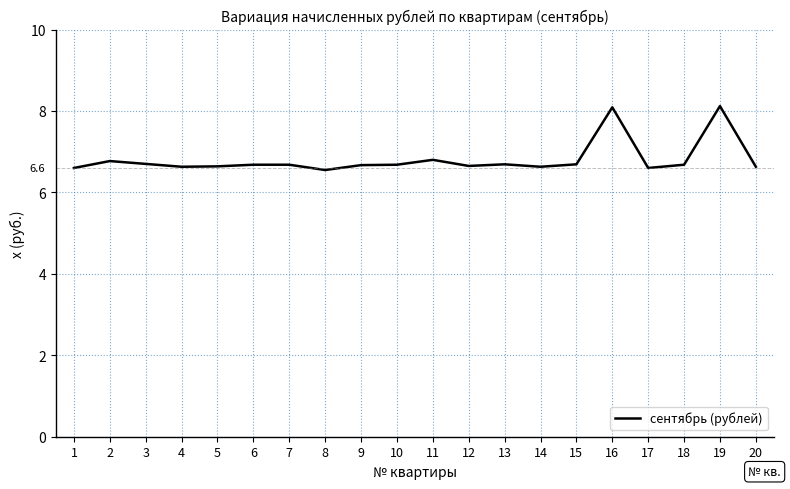

Which has a higher value, 19 or 13?

19